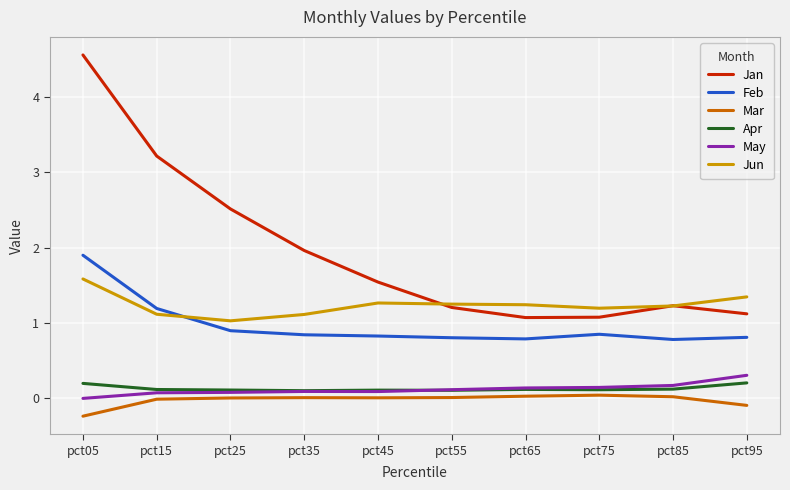

What is the smallest value displayed?

-0.2